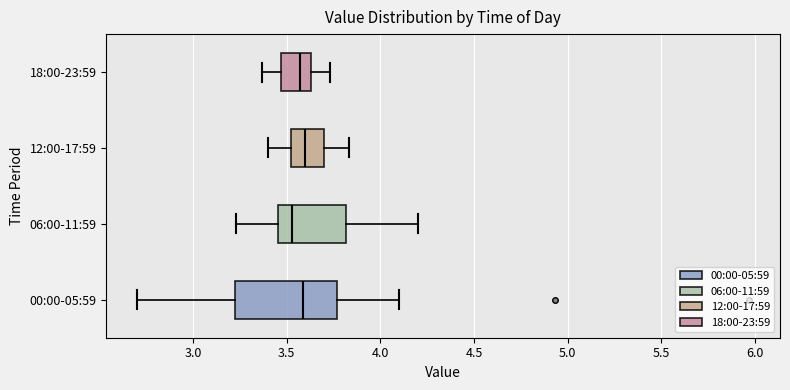

Reading bottom to top, read every box against the x-axis: the position of its median line, the range the box covers, and the ends of its whiskers. The values are not printed on the chart, so give them approximately, as read against the axis.

00:00-05:59: median 3.60, box 3.20 to 3.75, whiskers 2.70 to 4.10
06:00-11:59: median 3.55, box 3.45 to 3.80, whiskers 3.25 to 4.20
12:00-17:59: median 3.60, box 3.50 to 3.70, whiskers 3.40 to 3.85
18:00-23:59: median 3.55, box 3.45 to 3.65, whiskers 3.35 to 3.75